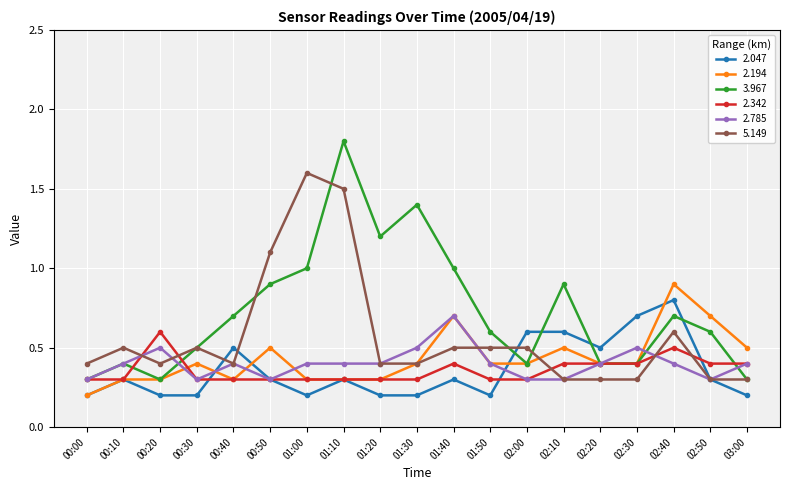

Which series changed the most between 00:30 and 01:20?

3.967